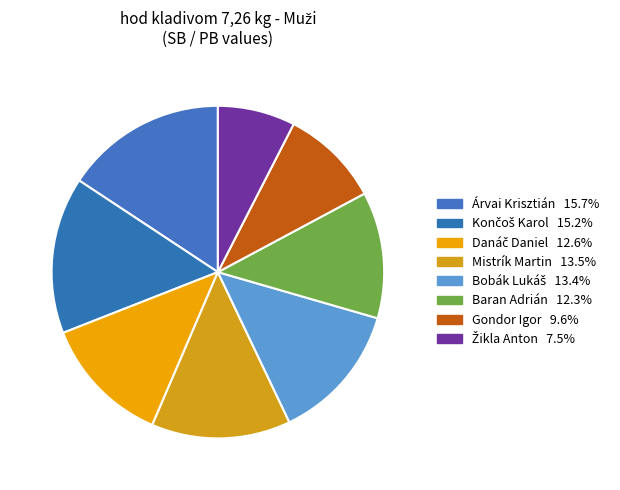

Count the number of slices in the pie.

8